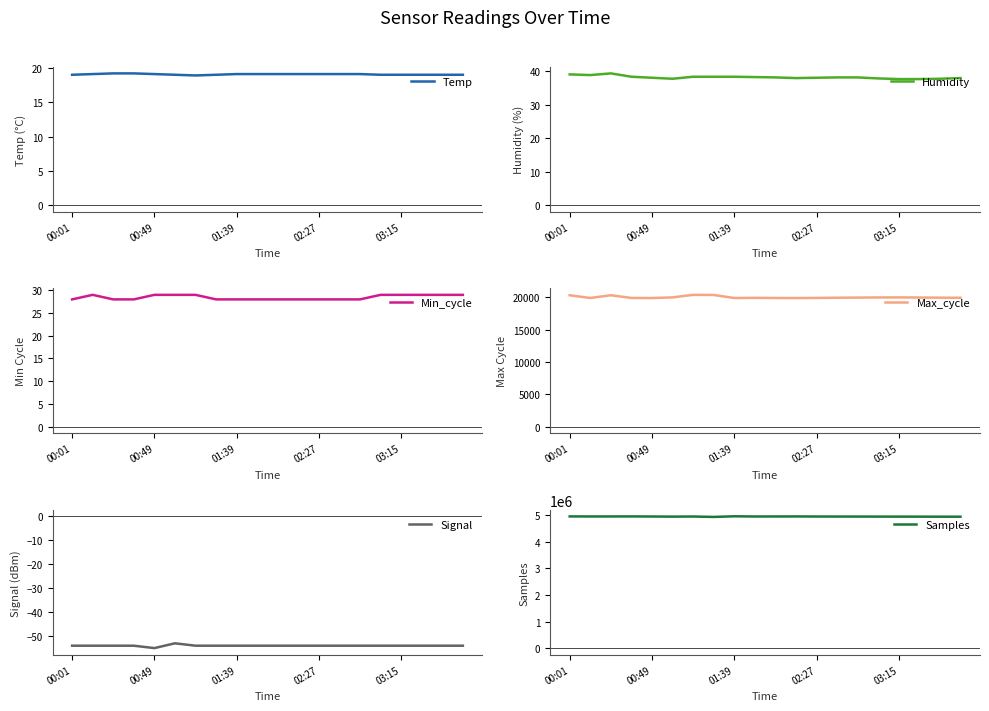

How many Min_cycle values are between 28 and 29?

20